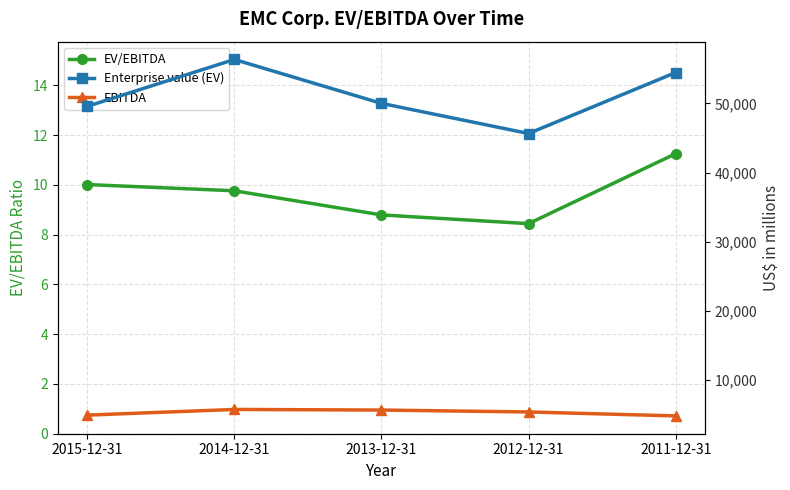

Reading left to right, list all the values displayed in this chart.

EV/EBITDA: 10.0	9.8	8.8	8.4	11.2
Enterprise value (EV): 49565.0	56338.0	49998.0	45643.0	54456.0
EBITDA: 4953.0	5773.0	5686.0	5410.0	4841.0